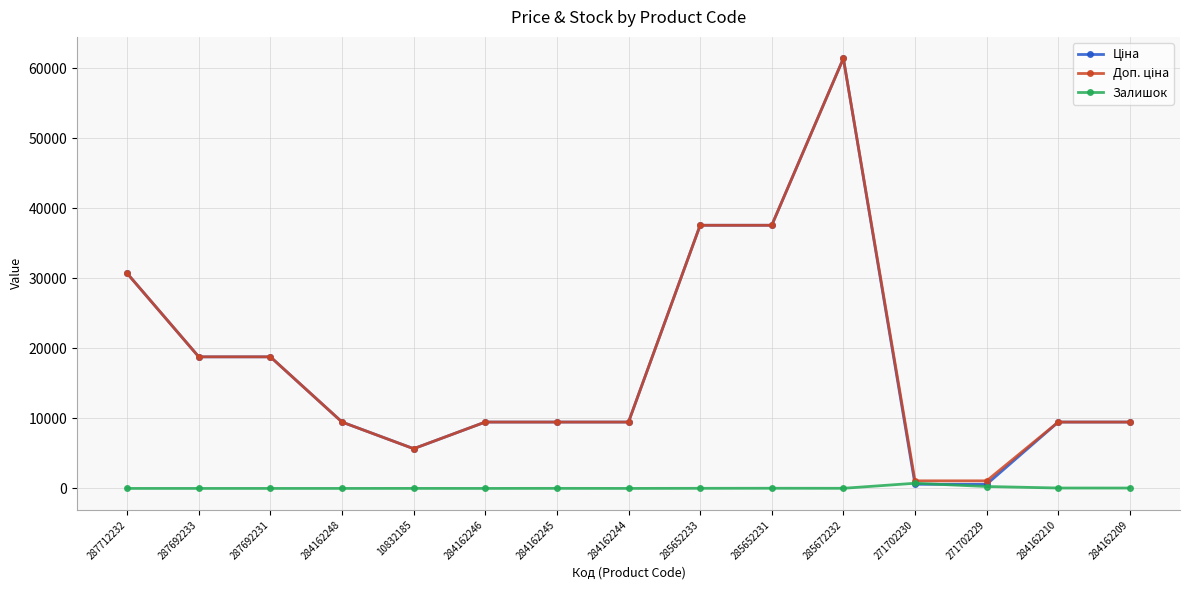

What is the label of the 2nd point from the right?

284162210